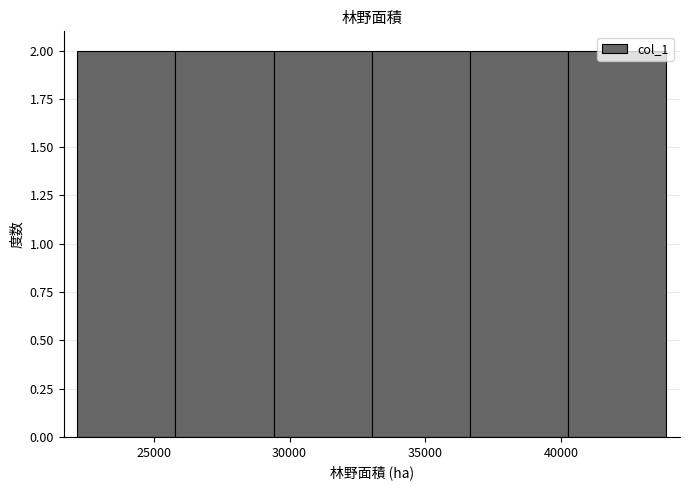

Reading left to right, transcribe this chart: for each bar, give the range it covers on the x-axis and its height. Neither the bar edges nor the heights are printed on the chart, so give them approximately, as read against the axes.

22000 to 26000: 2
26000 to 29500: 2
29500 to 33000: 2
33000 to 36500: 2
36500 to 40500: 2
40500 to 44000: 2